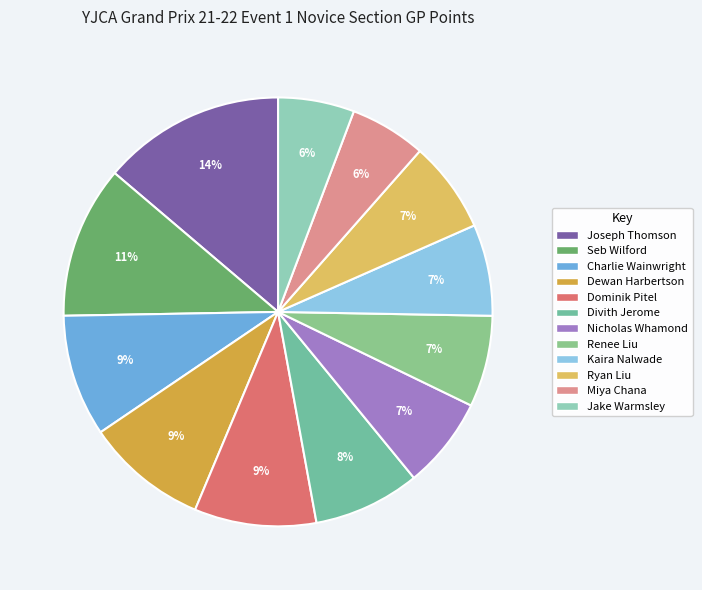

To the nearest percent, what percentage of the pie is Seb Wilford?

11%